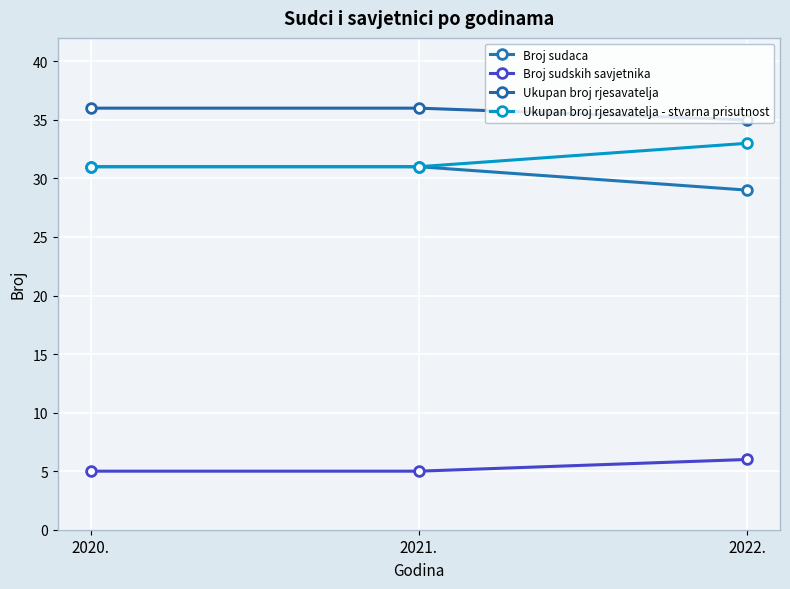

What is the total value across all series at 2020.?

103